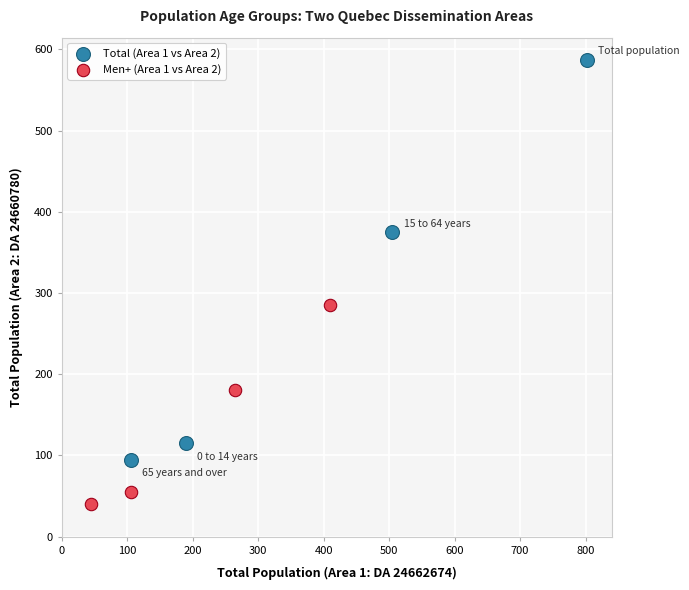

Which series has the largest Y range (max minus min)?

Total (Area 1 vs Area 2)